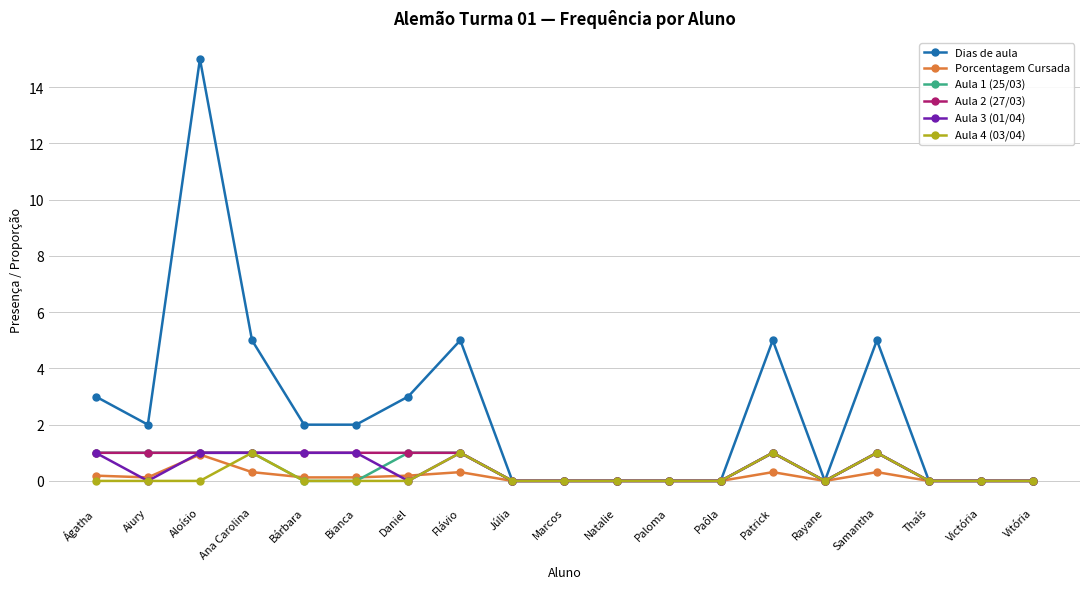

True or false: Dias de aula has more than 0 interior local peaks.

True